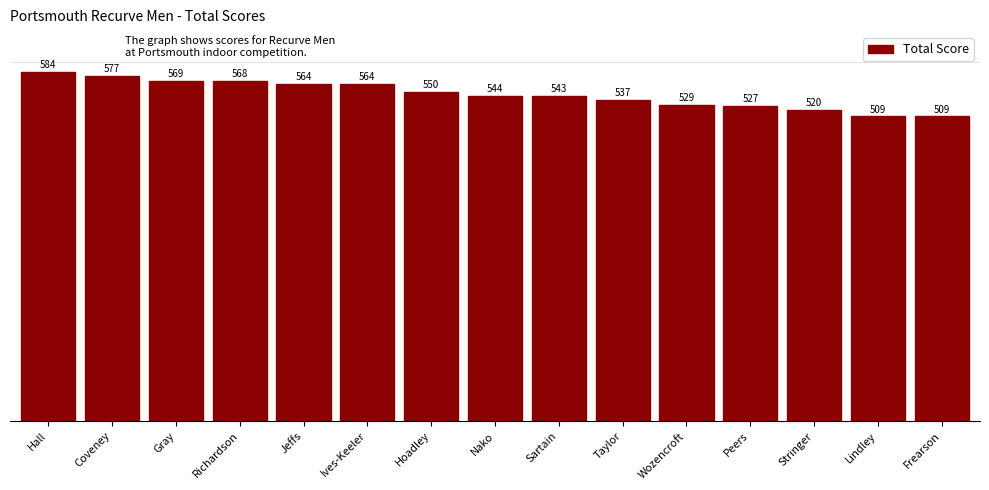

What is the label of the 14th bar from the right?

Coveney